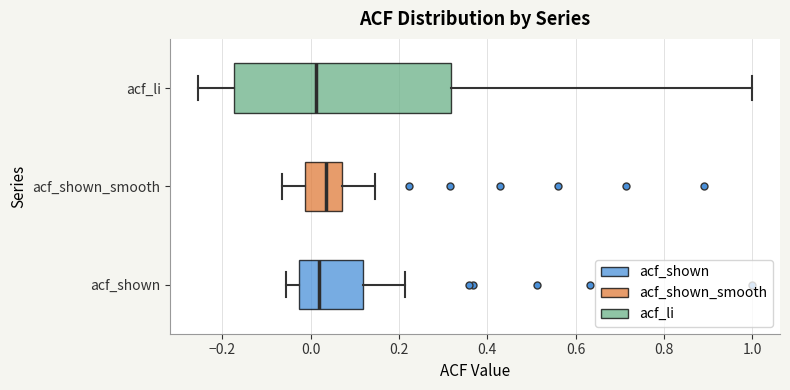

Reading bottom to top, transcribe this box plot: for each box, give where its median line is, the range the box spans, and where its two whiskers end, as read against the x-axis. The values are not printed on the chart, so give them approximately, as read against the axis.

acf_shown: median 0.02, box -0.02 to 0.12, whiskers -0.06 to 0.22
acf_shown_smooth: median 0.04, box -0.02 to 0.08, whiskers -0.06 to 0.14
acf_li: median 0.02, box -0.18 to 0.32, whiskers -0.26 to 1.00